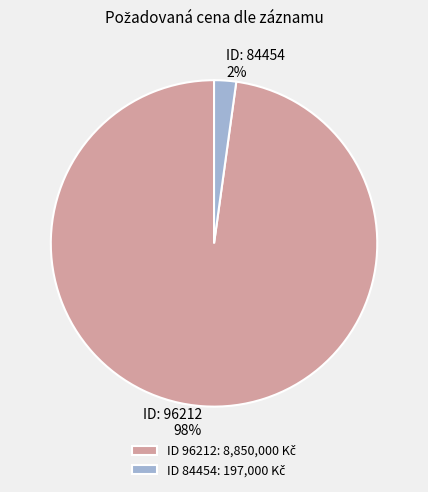

To the nearest percent, what is the average slice percentage?

50%